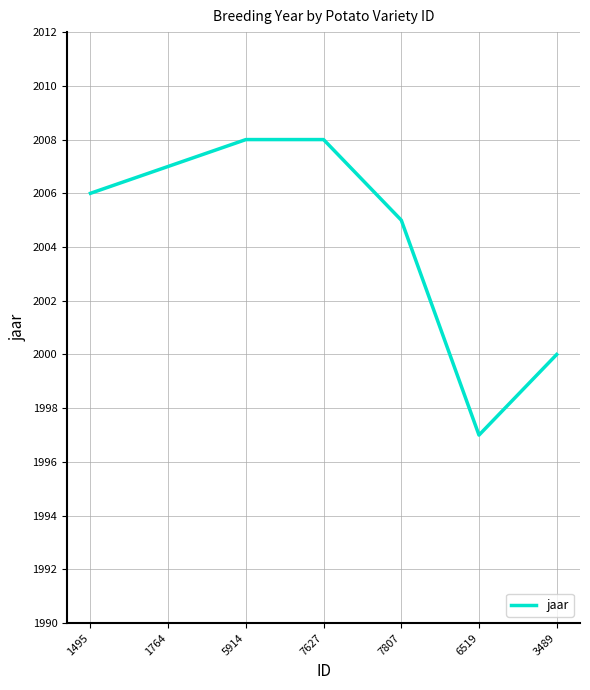

What is the ratio of the value at 7807 to the value at 3489?

1.0